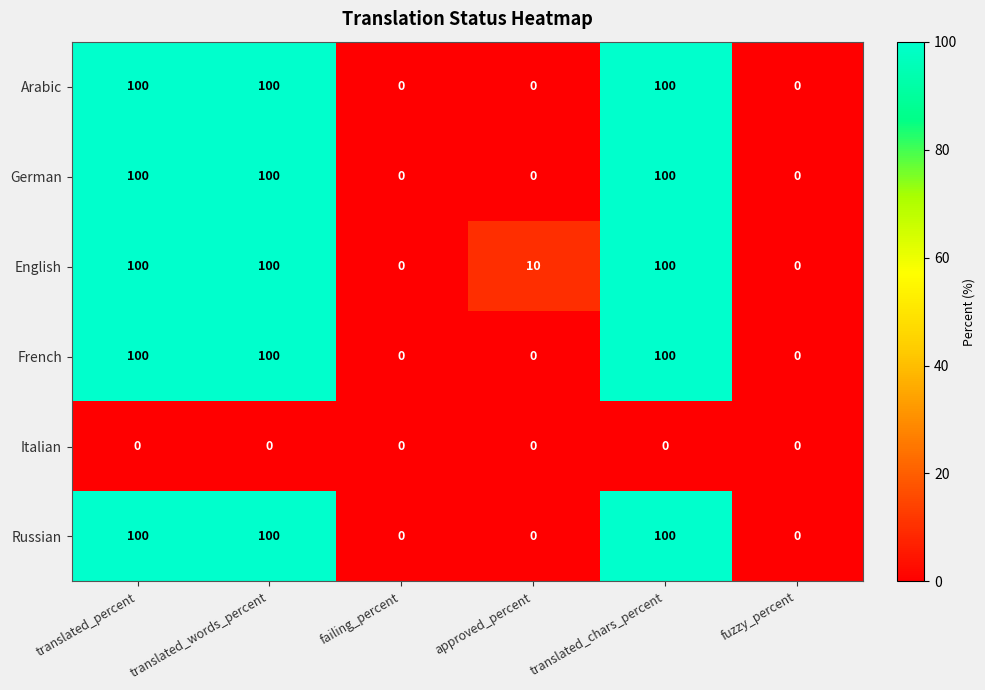

The value of French at failing_percent is 0. True or false?

True